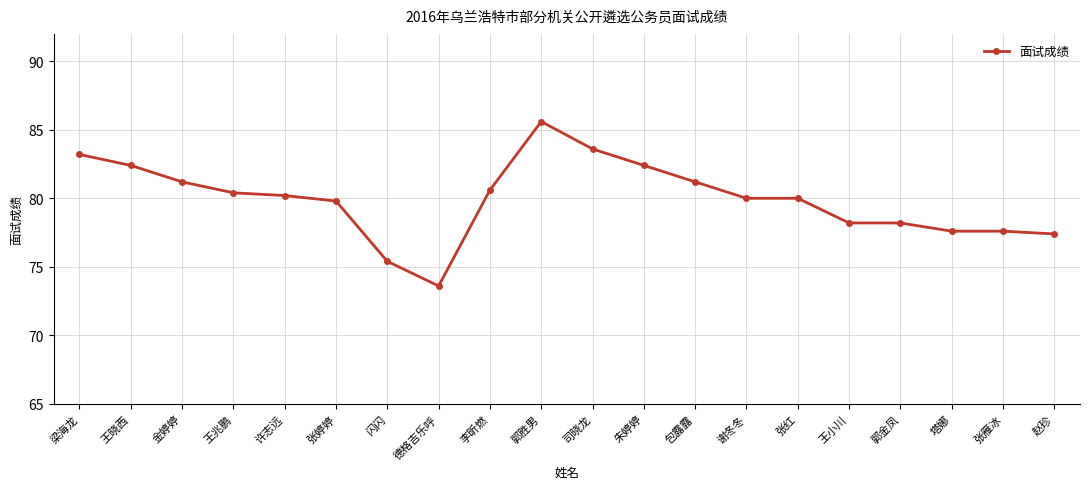

Reading left to right, extract all data points from this chart.

83.2	82.4	81.2	80.4	80.2	79.8	75.4	73.6	80.6	85.6	83.6	82.4	81.2	80.0	80.0	78.2	78.2	77.6	77.6	77.4